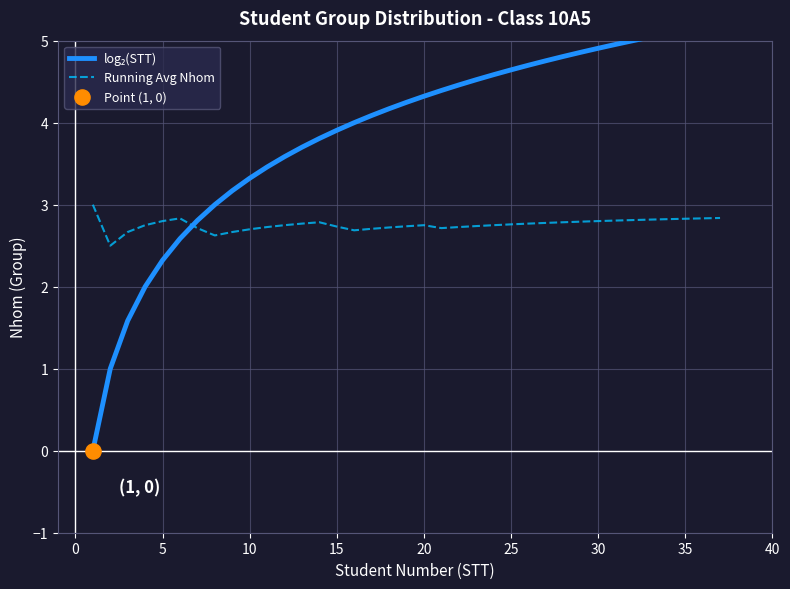

Which series contains the lowest Y value?

log₂(STT)